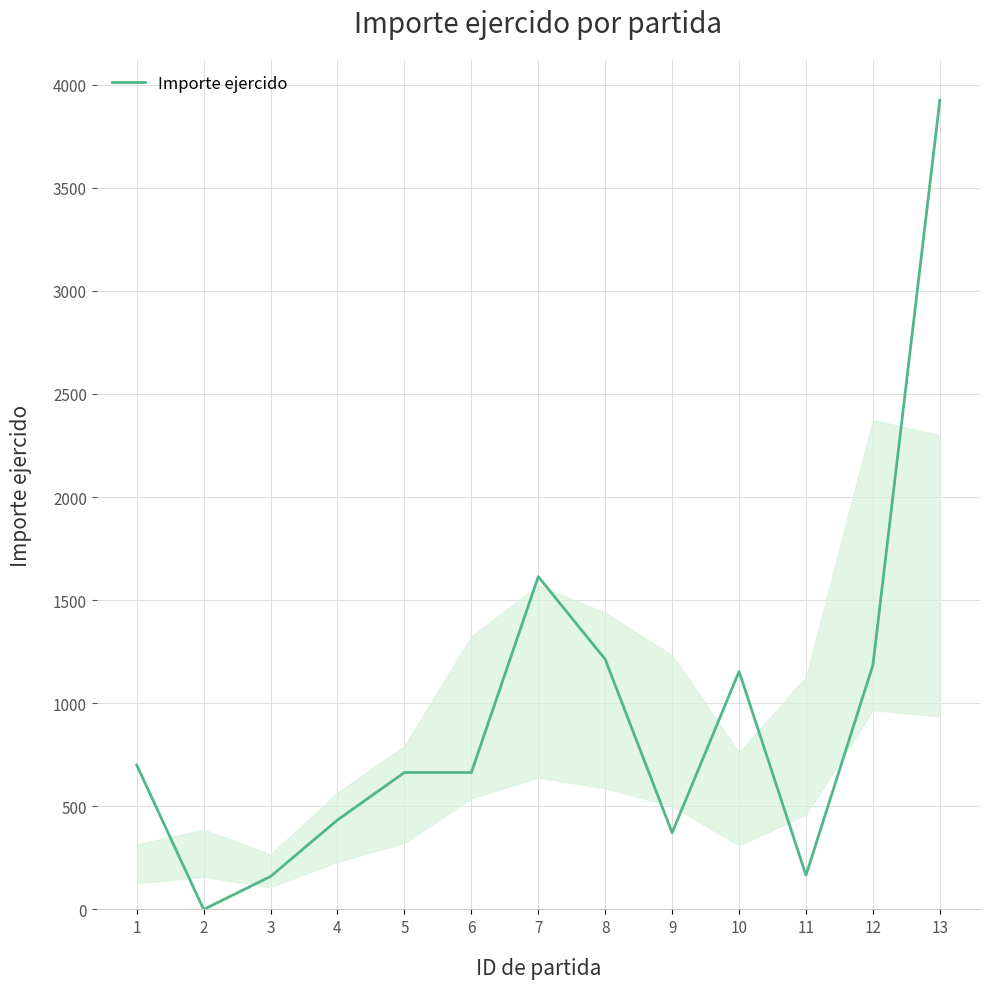

The chart shows a value of 166.0 at 11. True or false?

True